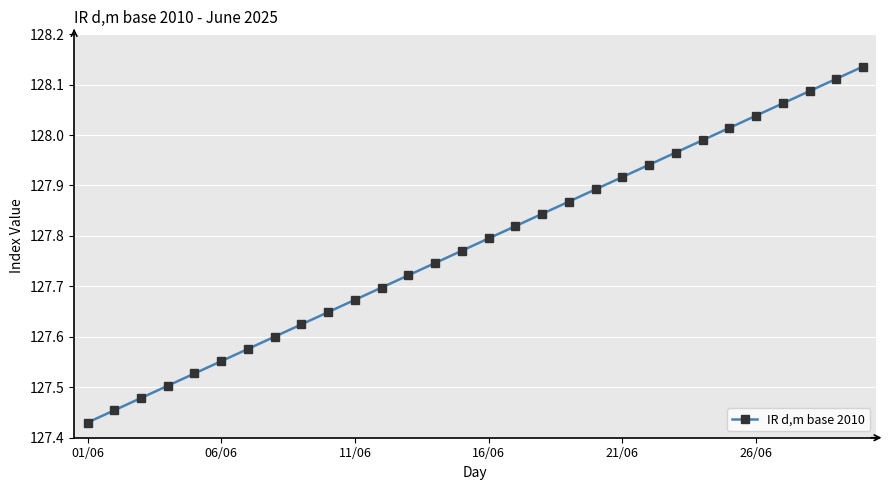

How many series are shown in this chart?

1